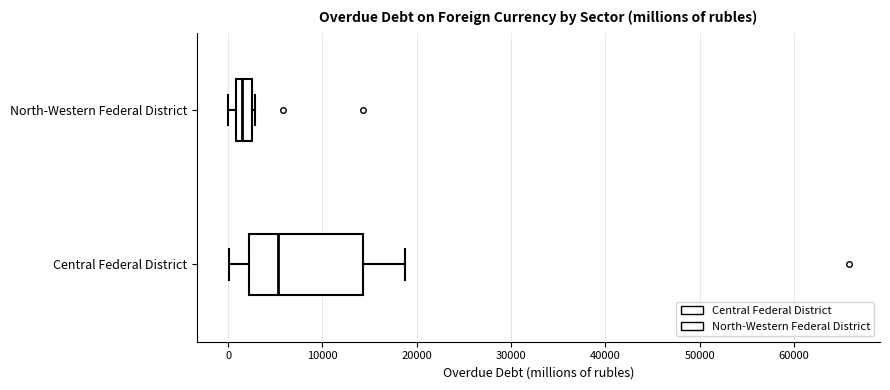

Reading bottom to top, transcribe this box plot: for each box, give where its median line is, the range the box spans, and where its two whiskers end, as read against the x-axis. The values are not printed on the chart, so give them approximately, as read against the axis.

Central Federal District: median 5000, box 2000 to 14000, whiskers 0 to 19000
North-Western Federal District: median 1000 (inside the box), box 1000 to 3000, whiskers 0 to 3000 (just right of the box's right edge)